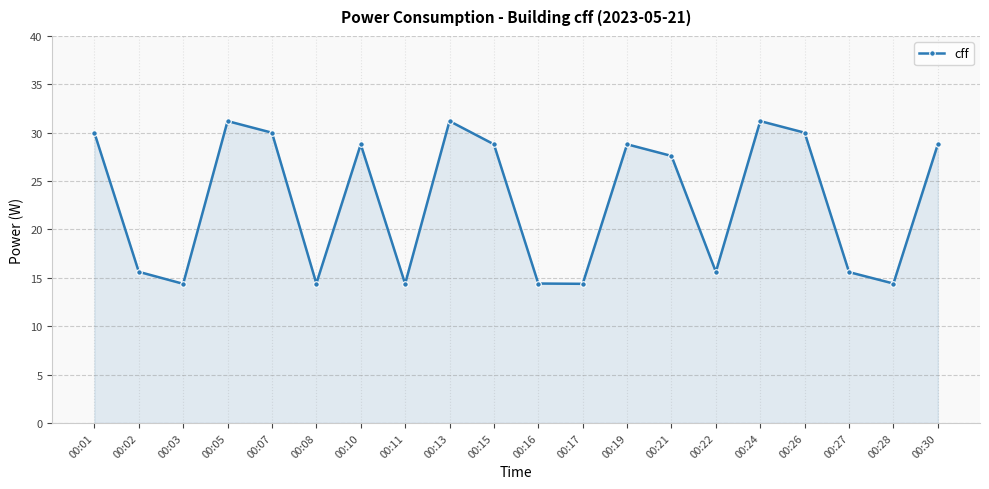

Where is the first local minimum?

00:03